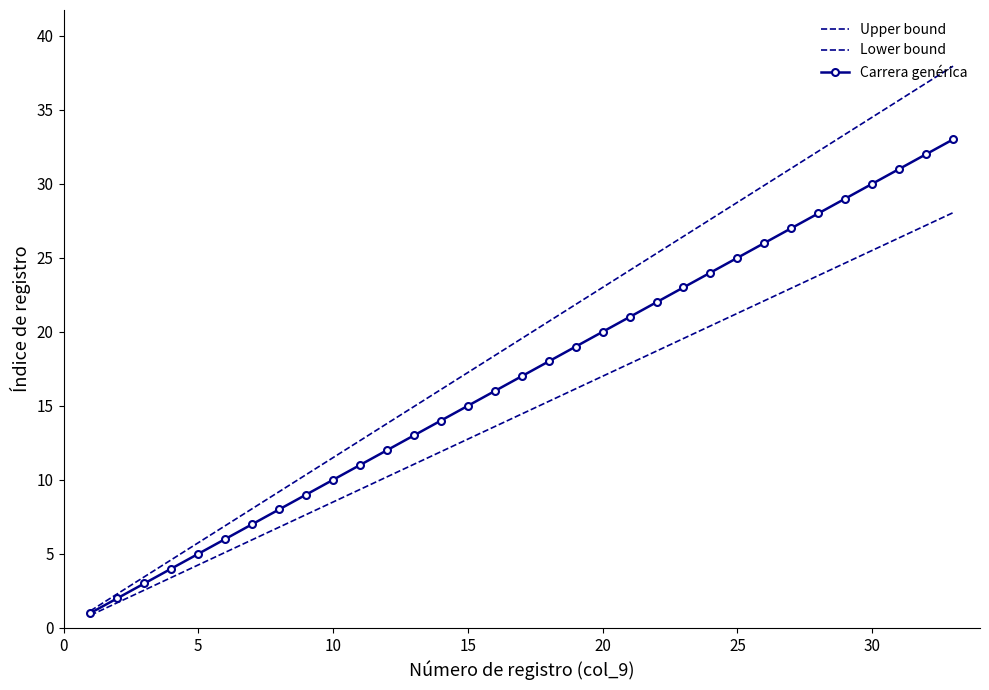

What is the sum of all Upper bound values?

645.1